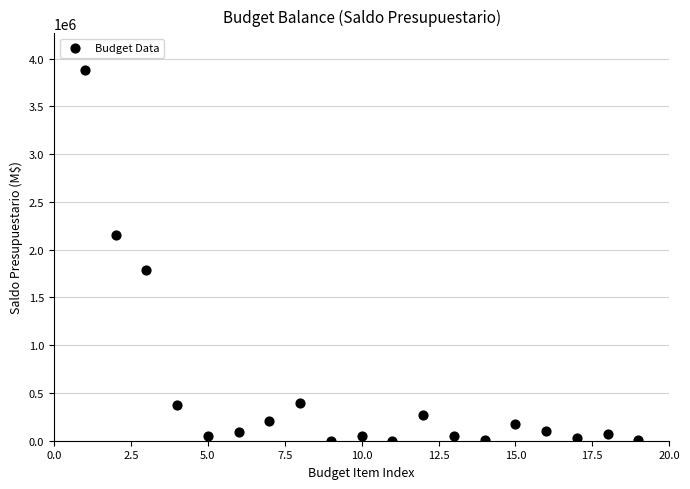

What is the range of Y values (max minus min)?

3875109